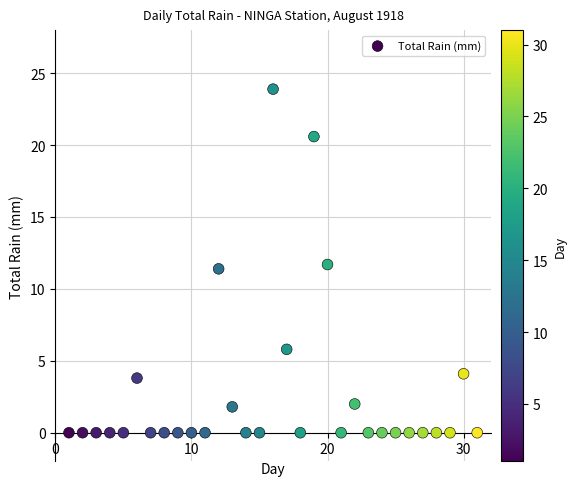

What is the range of Y values (max minus min)?

23.9